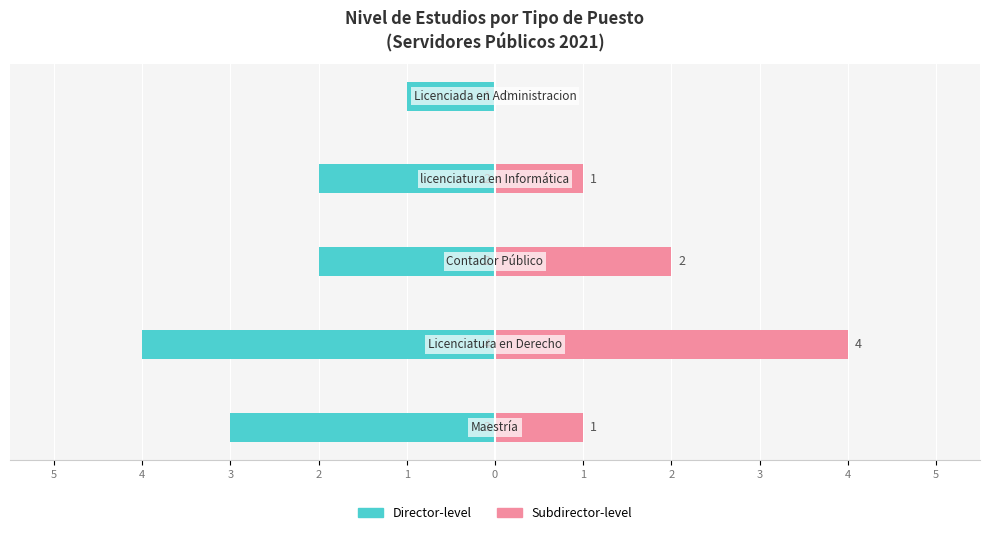

What is the value of the Director-level bar at the 5th from the left?

-1